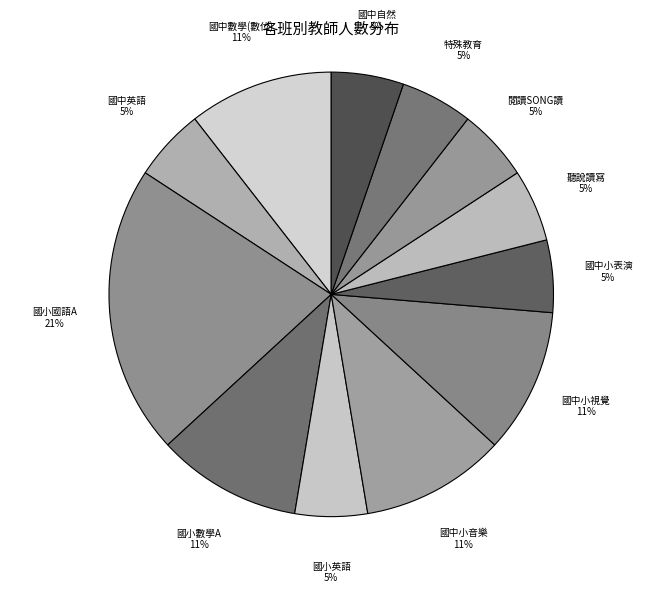

Does any single category account for the majority?

No